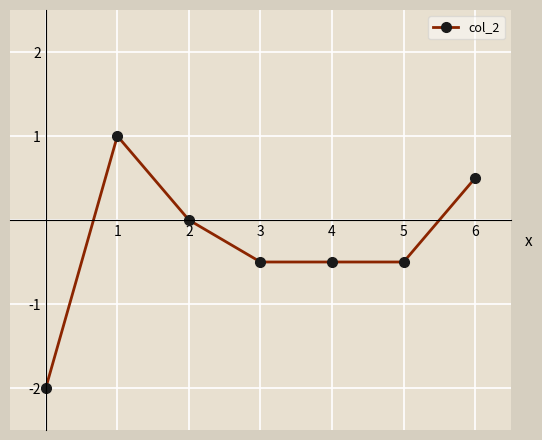

What is the smallest value displayed?

-2.0